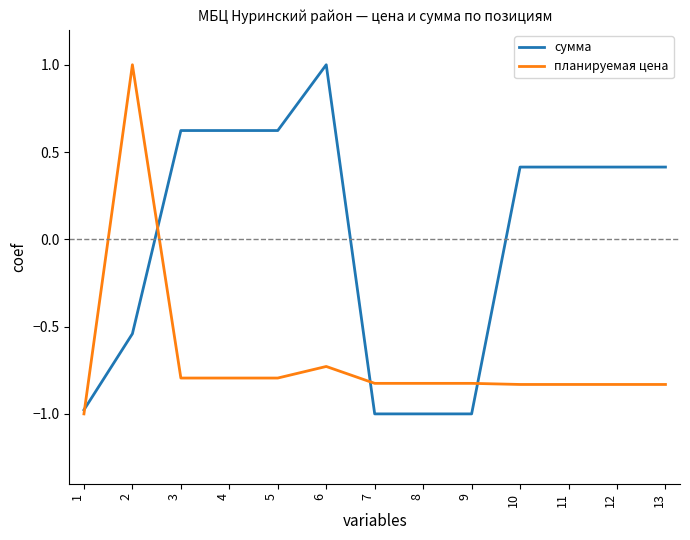

What is the maximum value for планируемая цена?

1.0